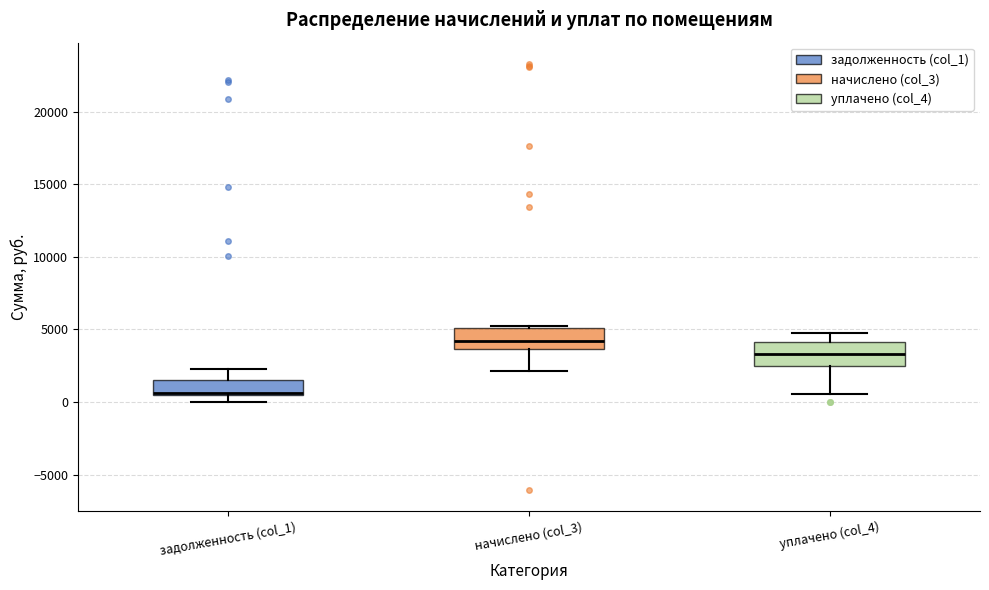

Which box's median line is the highest?

начислено (col_3)